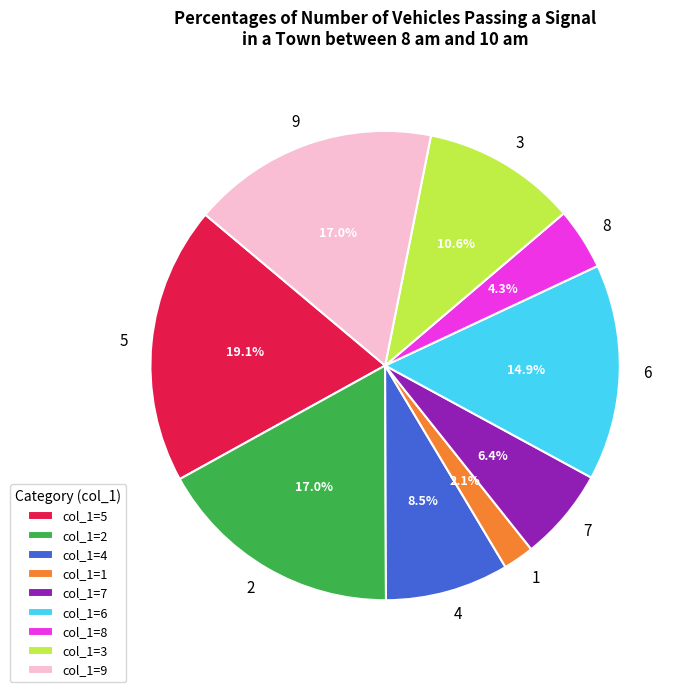

What percentage is NOT represented by 8?

95.7%